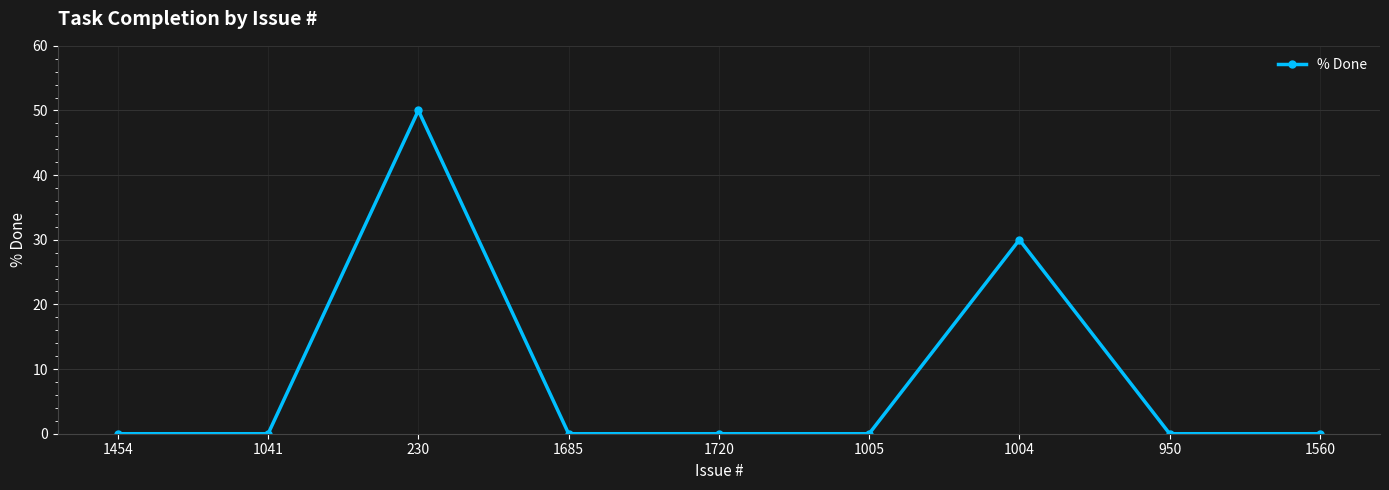

Count the number of categories in the chart.

9